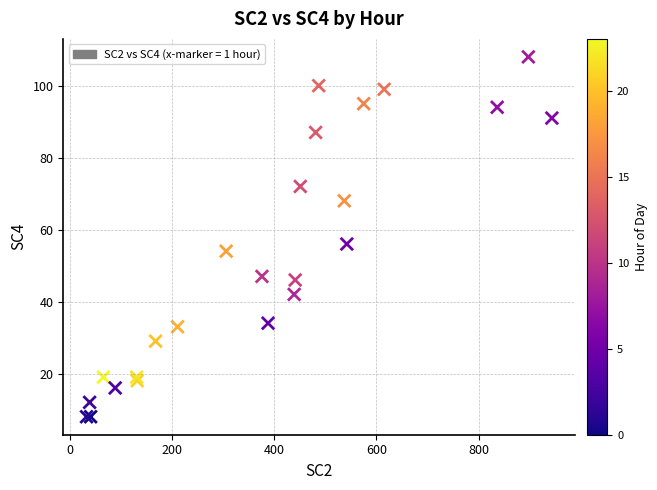

What Y value in the scatter plot is closest to 58?

56